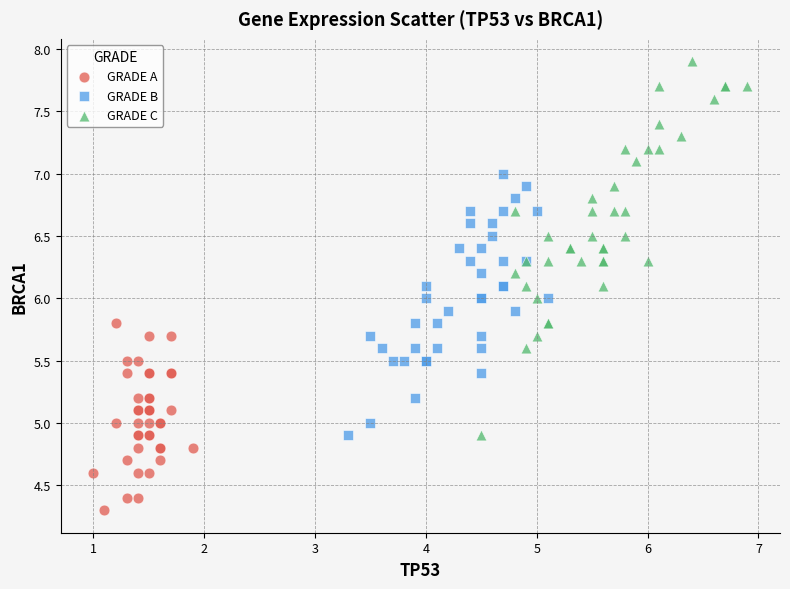

Which series reaches the minimum Y coordinate?

GRADE A